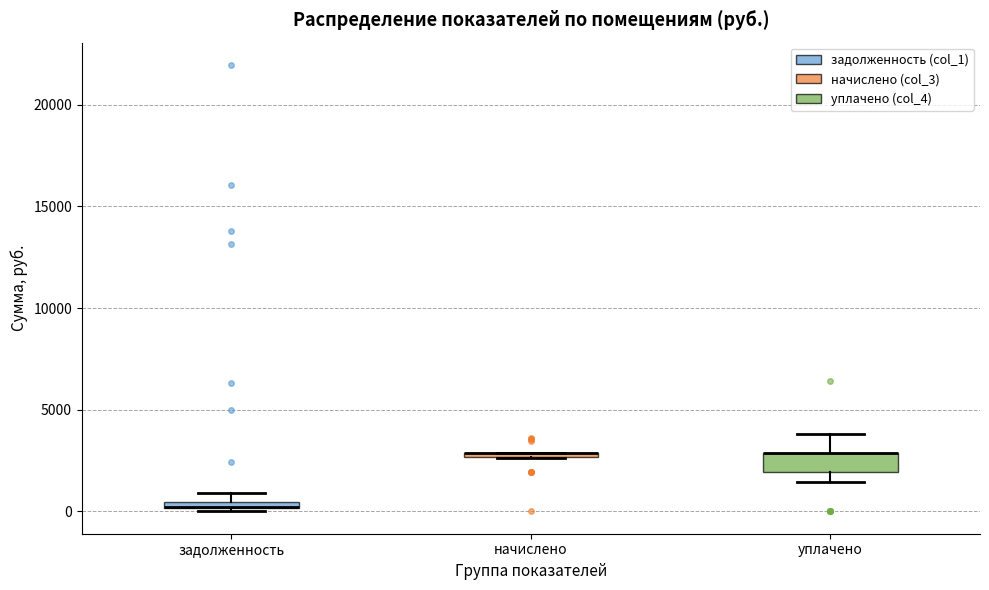

Where is the lower edge of the box for задолженность on the y-axis? The values are not printed on the chart, so give them approximately, as read against the axis.

0